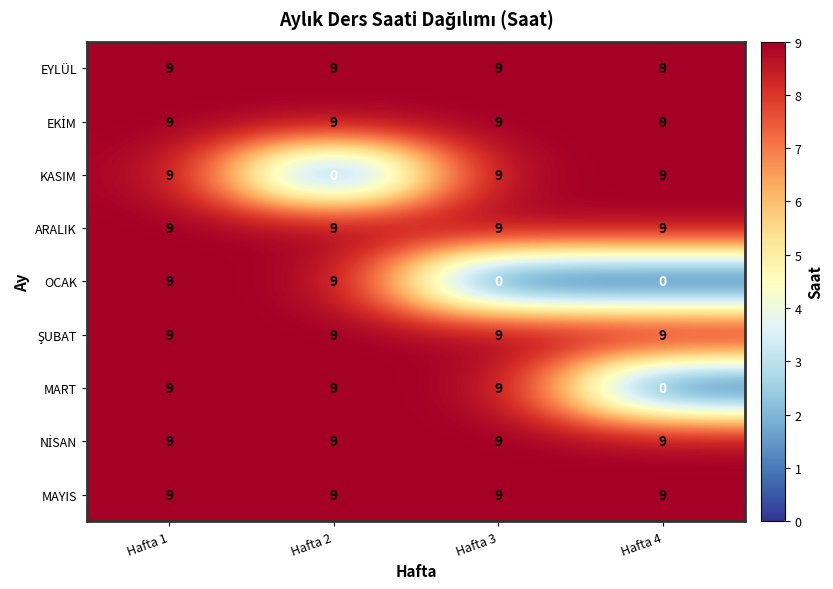

What is the approximate value of MAYIS at Hafta 2?

9